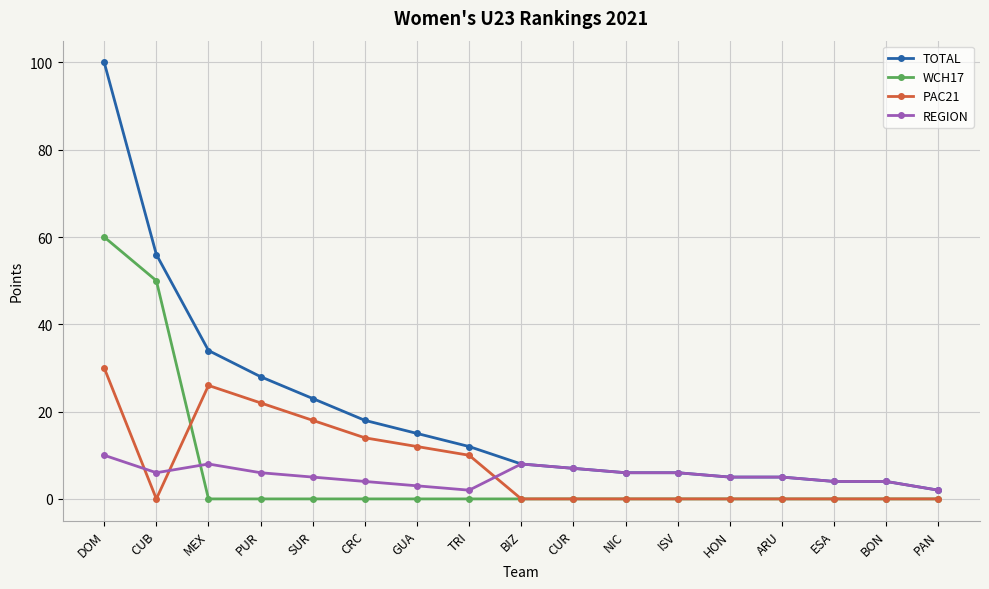

The value of WCH17 at DOM is 60. True or false?

True